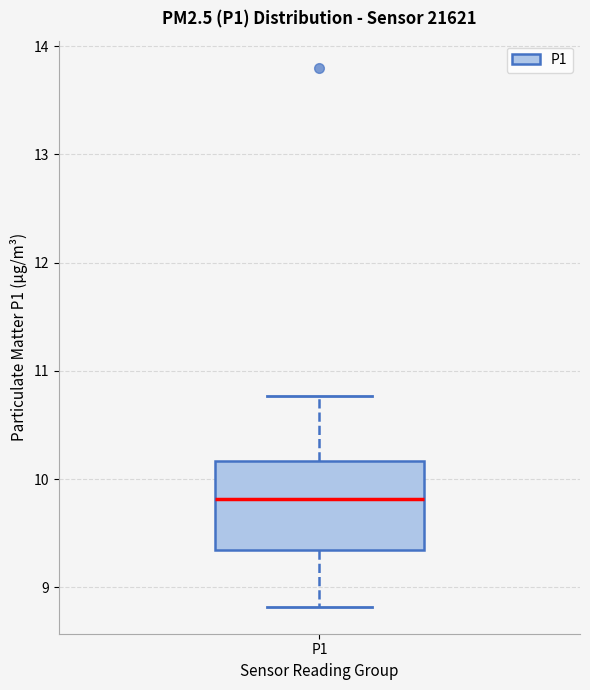

Read this box plot against the y-axis: the position of the median line, the range covered by the box, and the ends of both whiskers. The values are not printed on the chart, so give them approximately, as read against the axis.

median 9.8, box 9.3 to 10.2, whiskers 8.8 to 10.8